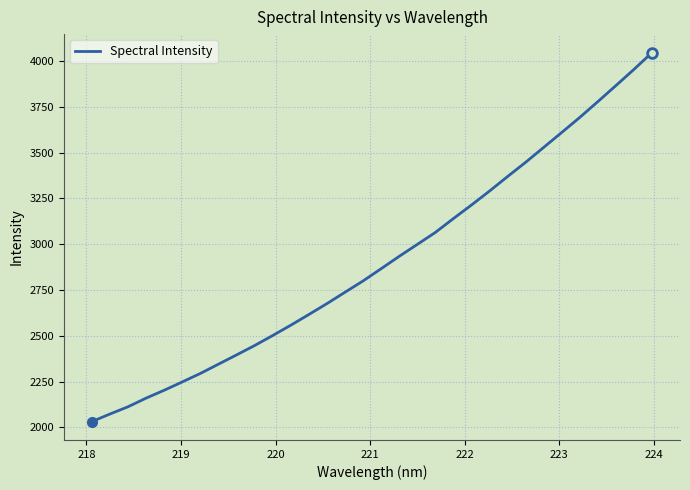

What is the difference between the maximum and minimum values?

2013.5